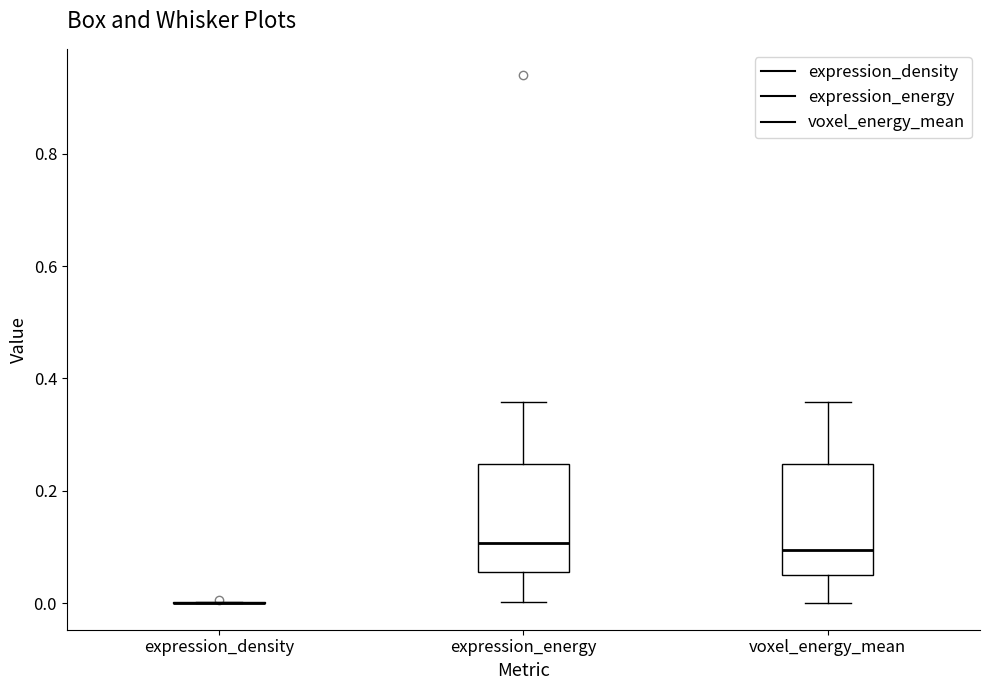

Reading left to right, transcribe this box plot: for each box, give where its median line is, the range the box spans, and where its two whiskers end, as read against the y-axis. The values are not printed on the chart, so give them approximately, as read against the axis.

expression_density: box collapsed to a line at 0.00, whiskers 0.00 to 0.00
expression_energy: median 0.10, box 0.06 to 0.24, whiskers 0.00 to 0.36
voxel_energy_mean: median 0.10, box 0.04 to 0.24, whiskers 0.00 to 0.36